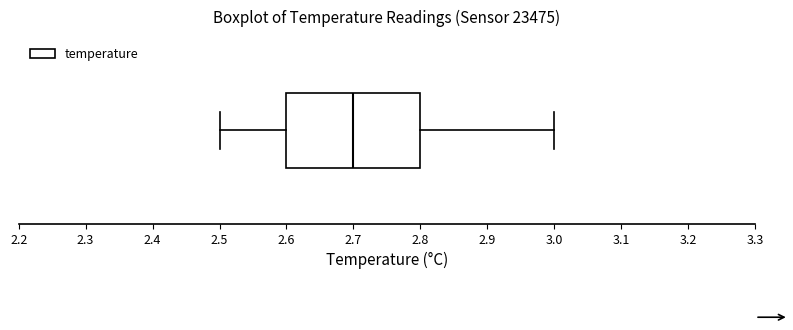

Read this box plot against the x-axis: the position of the median line, the range covered by the box, and the ends of both whiskers. The values are not printed on the chart, so give them approximately, as read against the axis.

median 2.7, box 2.6 to 2.8, whiskers 2.5 to 3.0